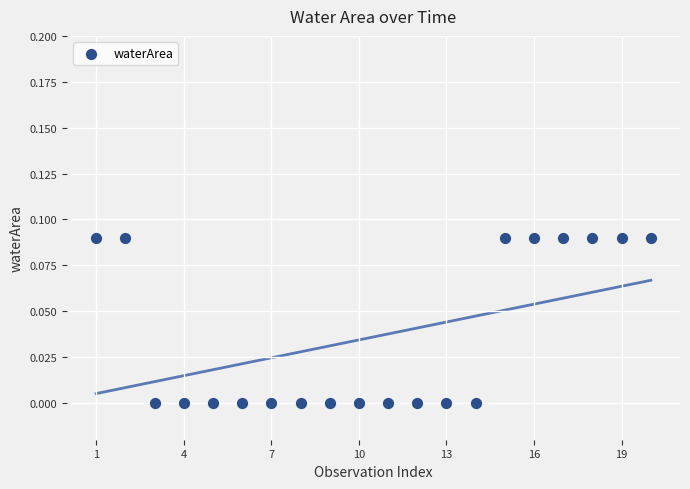

What is the range of X values (max minus min)?

19.0